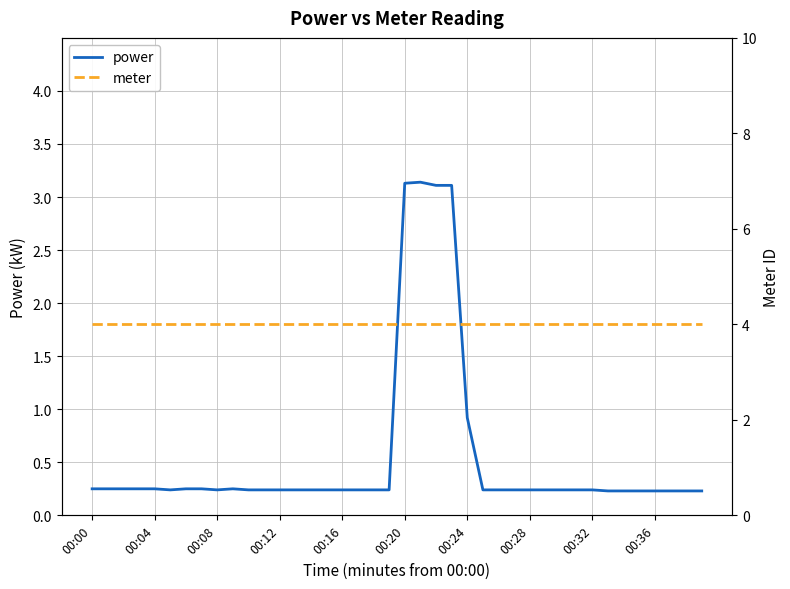

Where is power nearest to the value 1?

00:24